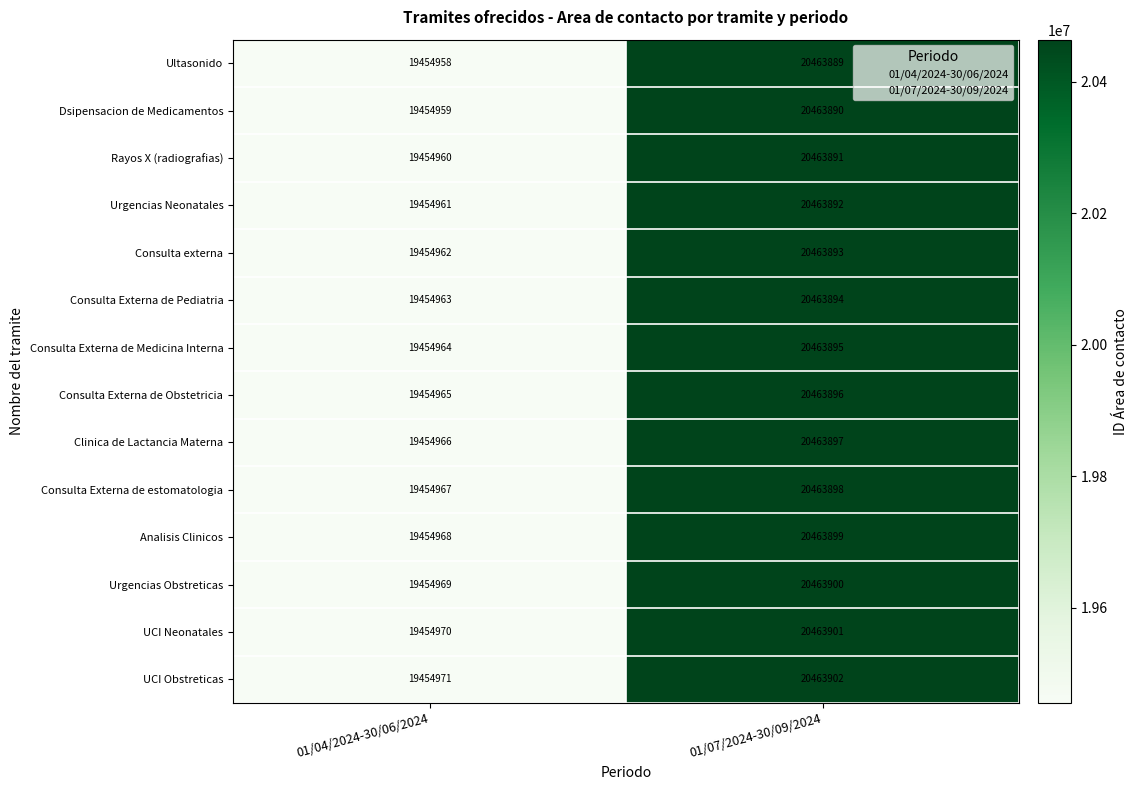

What is the total value across all series at 01/04/2024-30/06/2024?

272369503